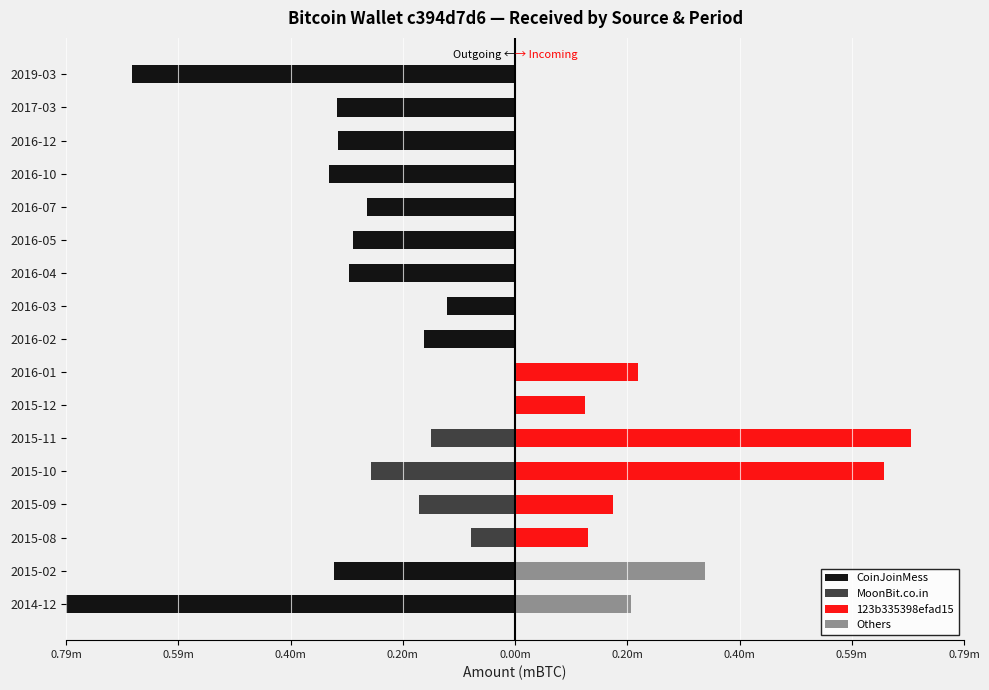

Does the chart contain any negative values?

Yes